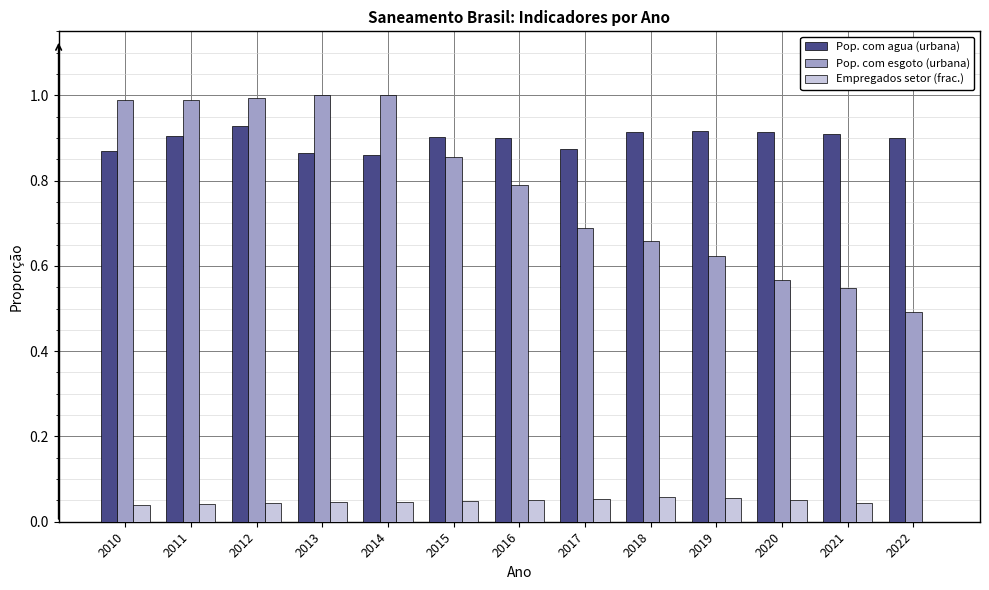

At which category is the sum across all series the highest?

2012